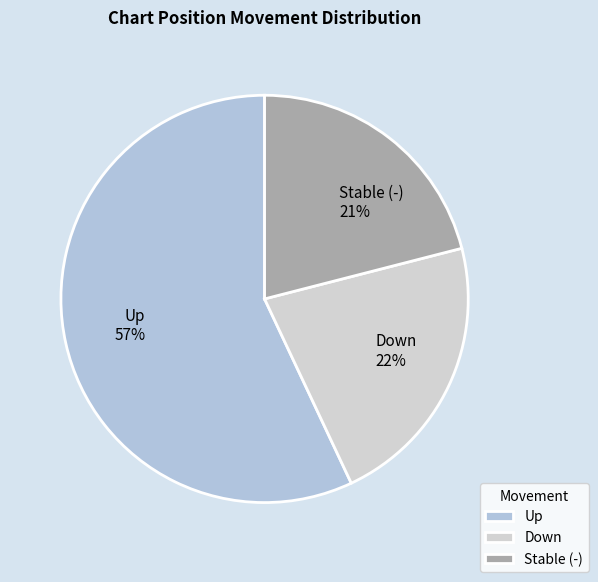

To the nearest percent, what is the difference between the largest and smallest slice percentages?

36%